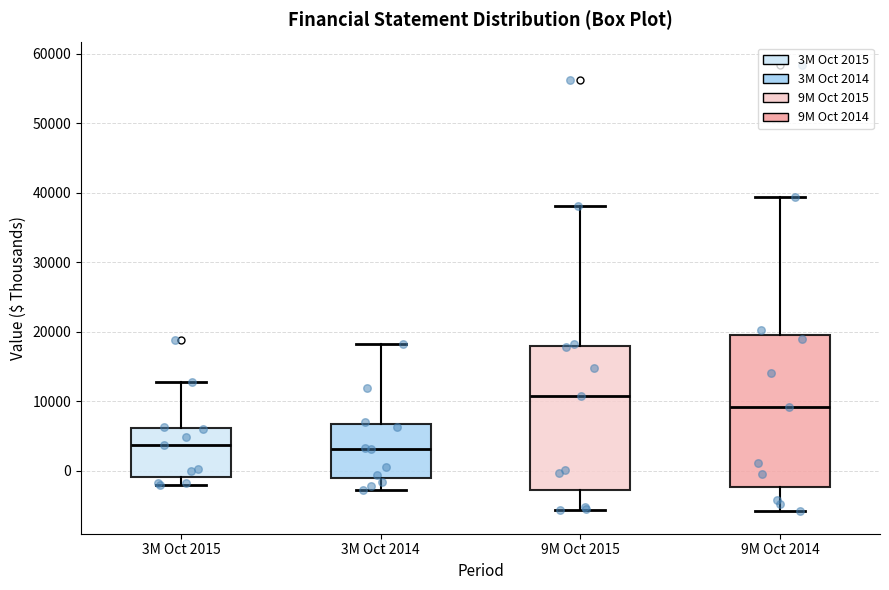

Where does the median line of the box for 9M Oct 2015 sit on the y-axis? The values are not printed on the chart, so give them approximately, as read against the axis.

11000